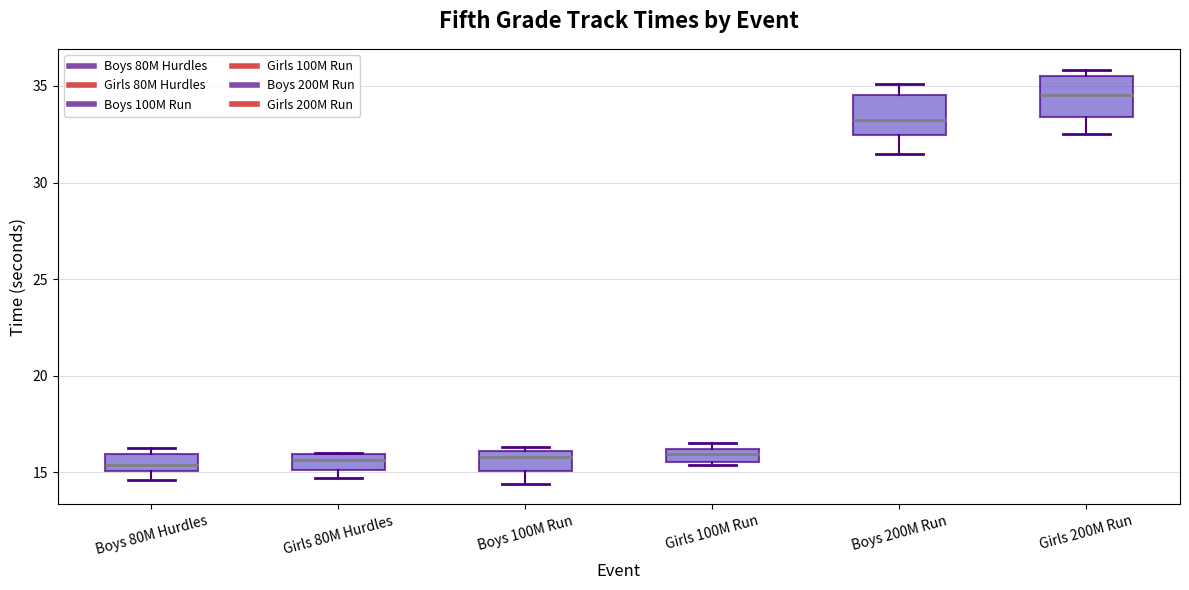

Which box's median line is the highest?

Girls 200M Run